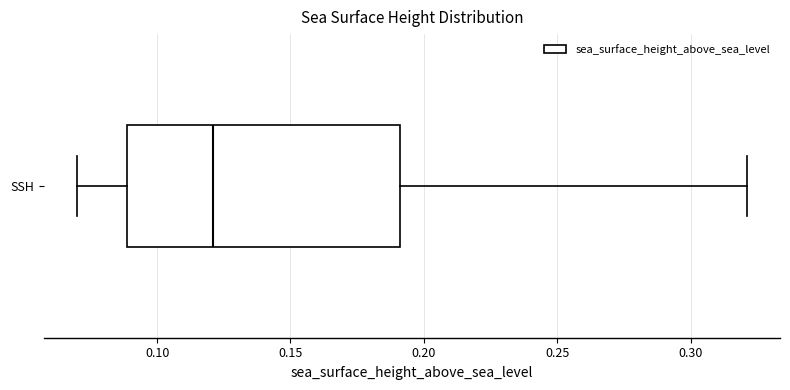

Where is the right edge of the box for SSH on the x-axis? The values are not printed on the chart, so give them approximately, as read against the axis.

0.19